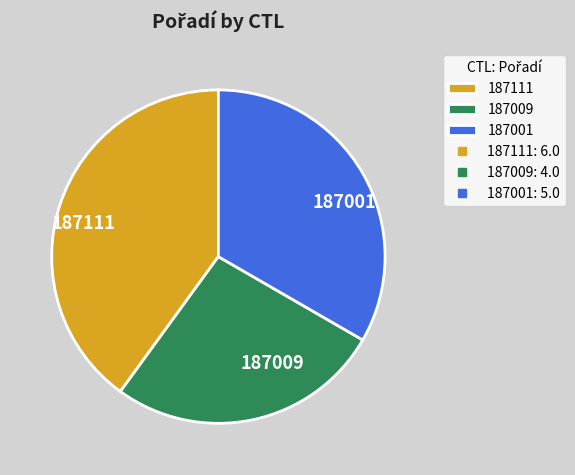

True or false: 187001 accounts for 20% of the total.

False